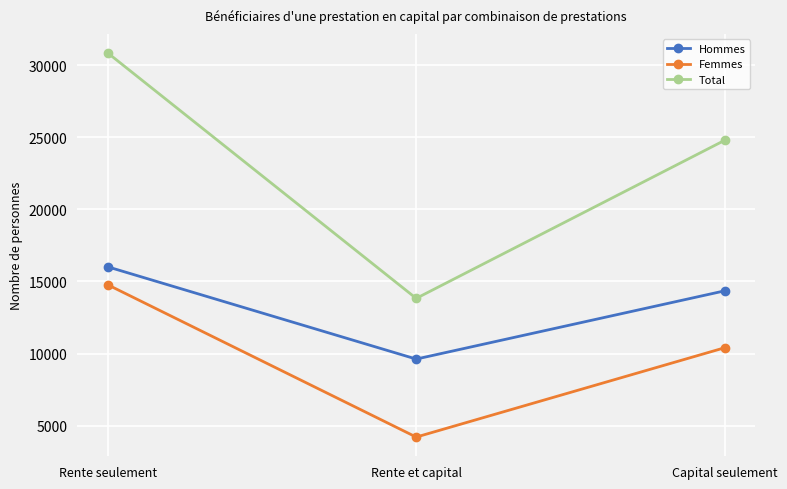

What is the value of the Femmes point at the 1st from the left?

14761